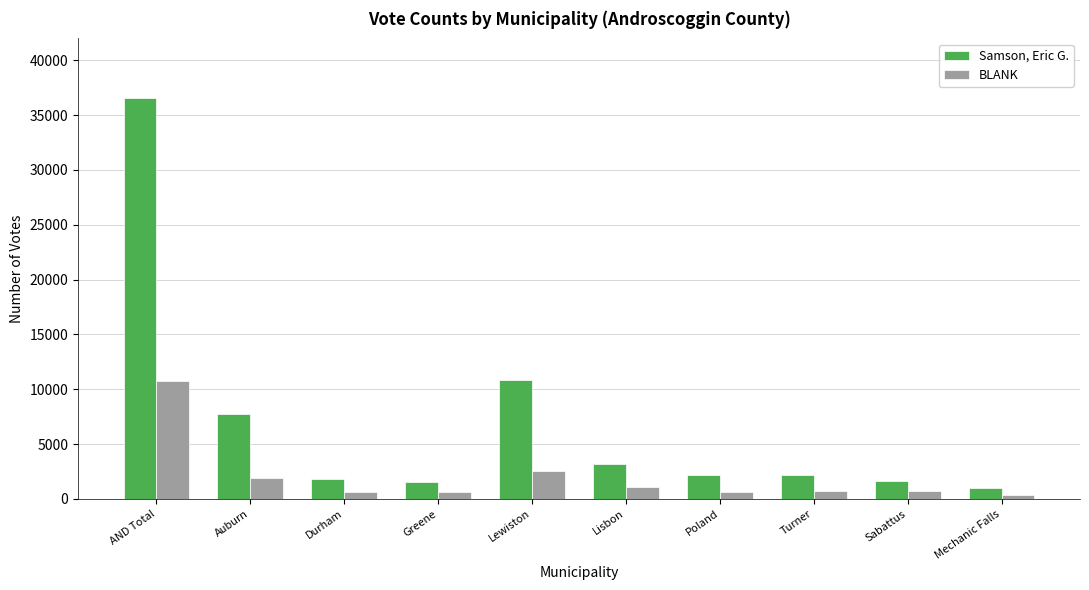

What is the difference between the maximum and minimum values in the BLANK series?

10455